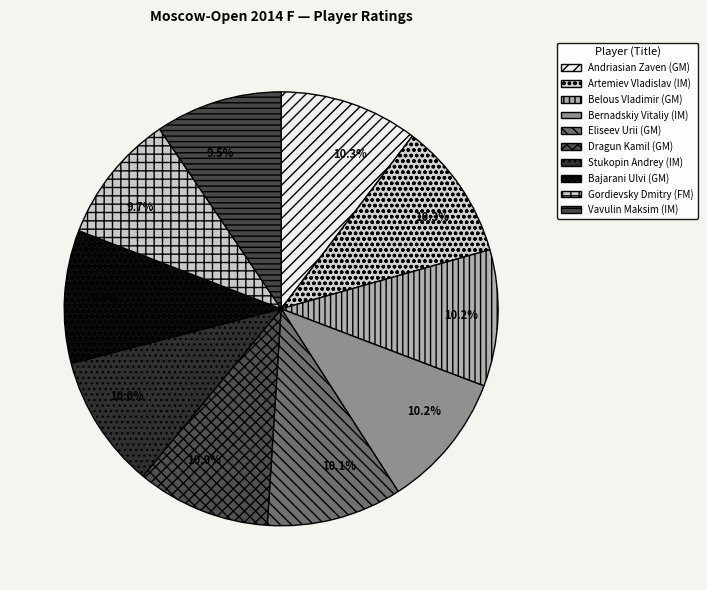

Is it true that Artemiev Vladislav (IM) is 10% of the pie?

True